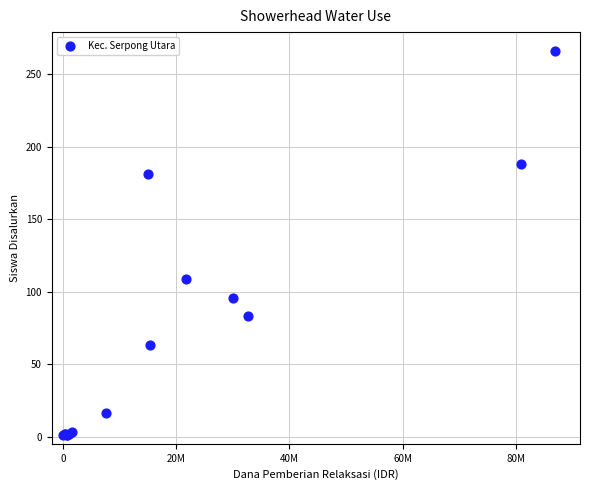

What Y value in the scatter plot is closest to 133?

109